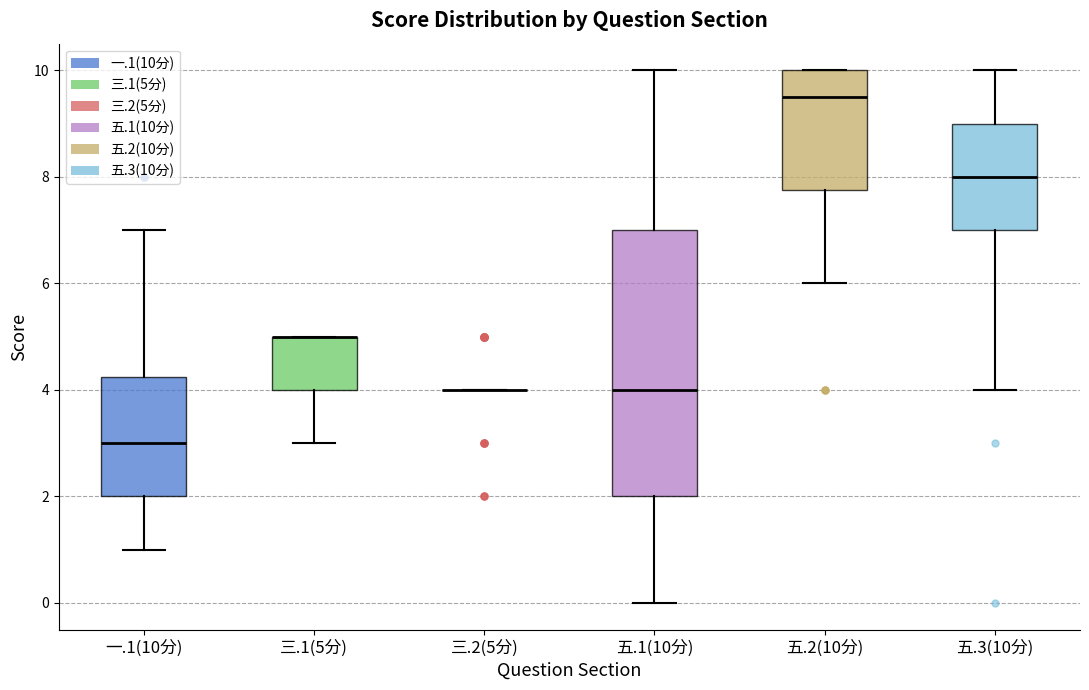

Reading left to right, transcribe this box plot: for each box, give where its median line is, the range the box spans, and where its two whiskers end, as read against the y-axis. The values are not printed on the chart, so give them approximately, as read against the axis.

一.1(10分): median 3.0, box 2.0 to 4.2, whiskers 1.0 to 7.0
三.1(5分): median 5.0 (drawn on the box's upper edge), box 4.0 to 5.0, whiskers 3.0 to 5.0
三.2(5分): box collapsed to a line at 4.0, whiskers 4.0 to 4.0
五.1(10分): median 4.0, box 2.0 to 7.0, whiskers 0.0 to 10.0
五.2(10分): median 9.6, box 7.8 to 10.0, whiskers 6.0 to 10.0
五.3(10分): median 8.0, box 7.0 to 9.0, whiskers 4.0 to 10.0